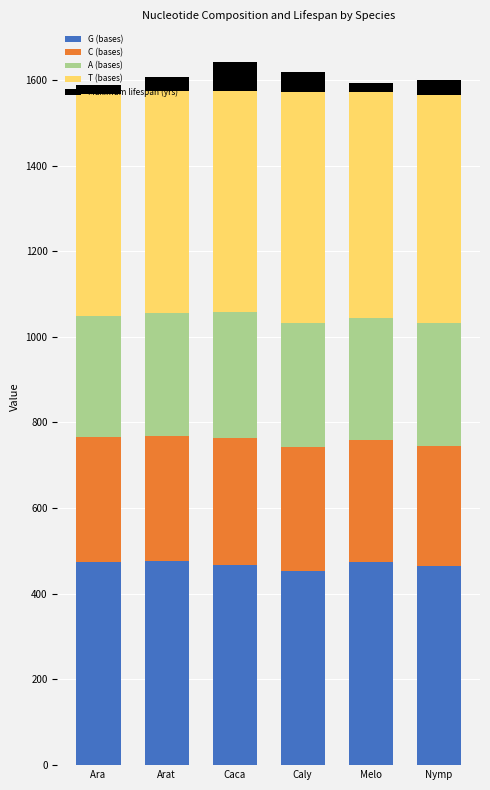

What is the maximum value for G (bases)?

477.0